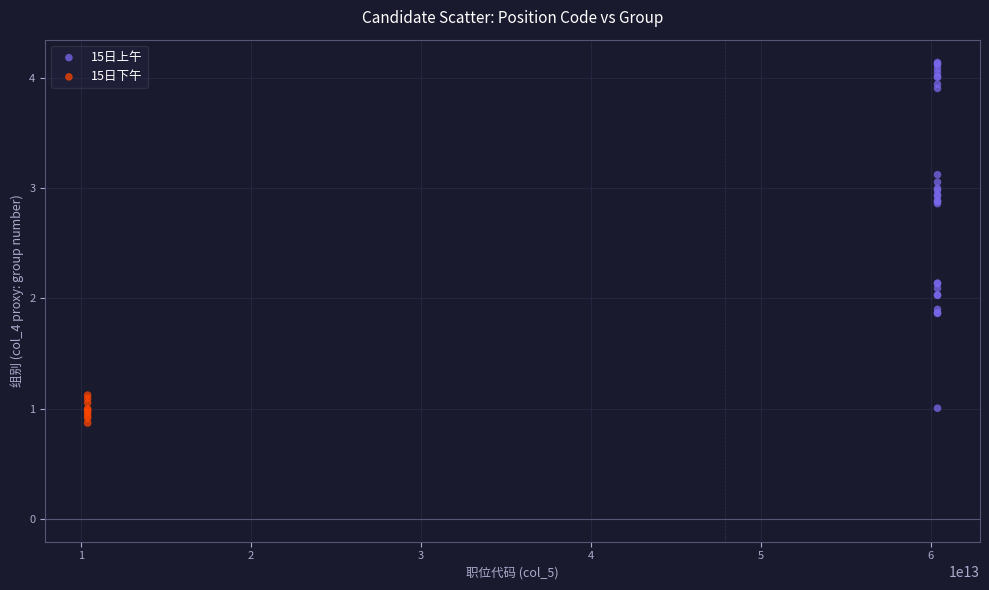

Which series has the largest Y range (max minus min)?

15日上午